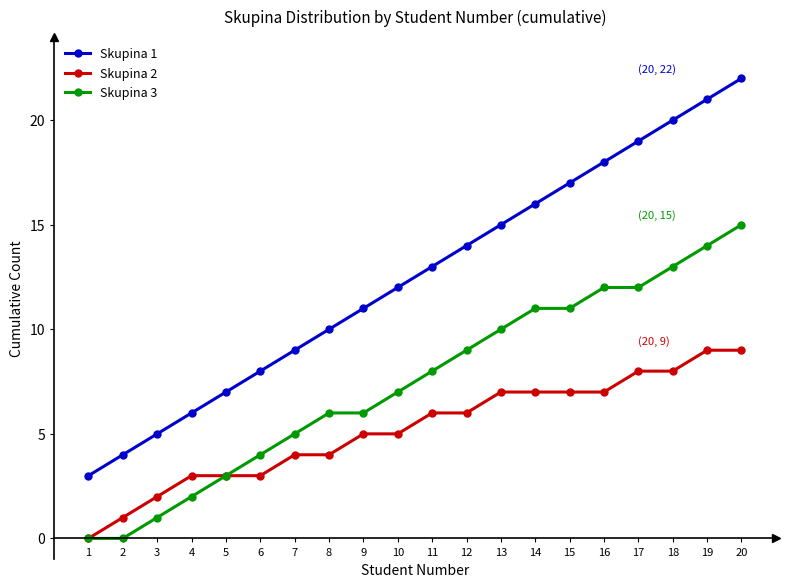

What is the sum of the Skupina 3 values at 11 and 15?

19